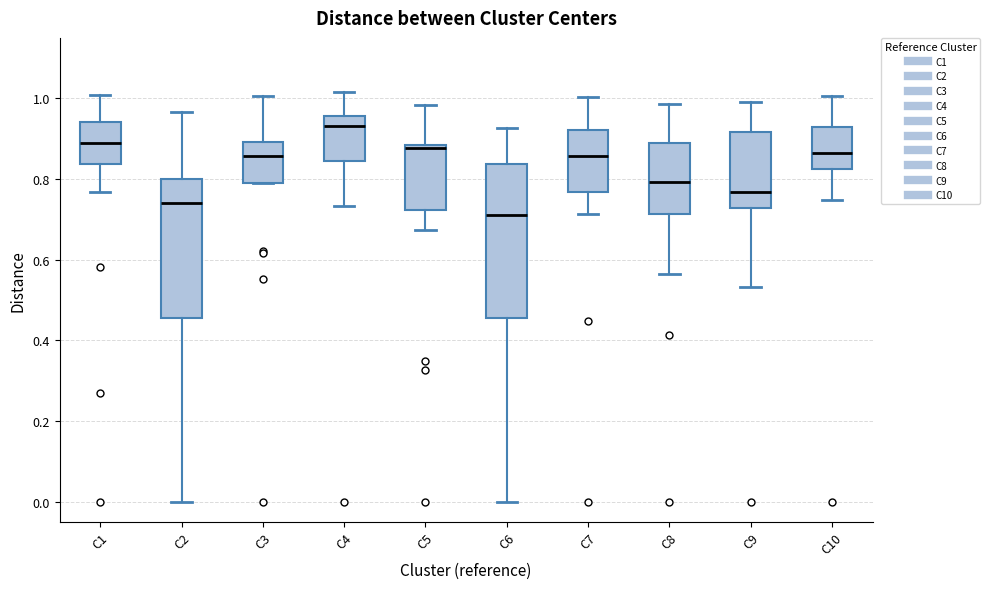

Reading left to right, transcribe this box plot: for each box, give where its median line is, the range the box spans, and where its two whiskers end, as read against the y-axis. The values are not printed on the chart, so give them approximately, as read against the axis.

C1: median 0.90, box 0.84 to 0.94, whiskers 0.76 to 1.00
C2: median 0.74, box 0.46 to 0.80, whiskers 0.00 to 0.96
C3: median 0.86, box 0.80 to 0.90, whiskers 0.80 to 1.00
C4: median 0.94, box 0.84 to 0.96, whiskers 0.74 to 1.02
C5: median 0.88 (just below the box's upper edge), box 0.72 to 0.88, whiskers 0.68 to 0.98
C6: median 0.72, box 0.46 to 0.84, whiskers 0.00 to 0.92
C7: median 0.86, box 0.76 to 0.92, whiskers 0.72 to 1.00
C8: median 0.80, box 0.72 to 0.90, whiskers 0.56 to 0.98
C9: median 0.76, box 0.72 to 0.92, whiskers 0.54 to 1.00
C10: median 0.86, box 0.82 to 0.92, whiskers 0.74 to 1.00